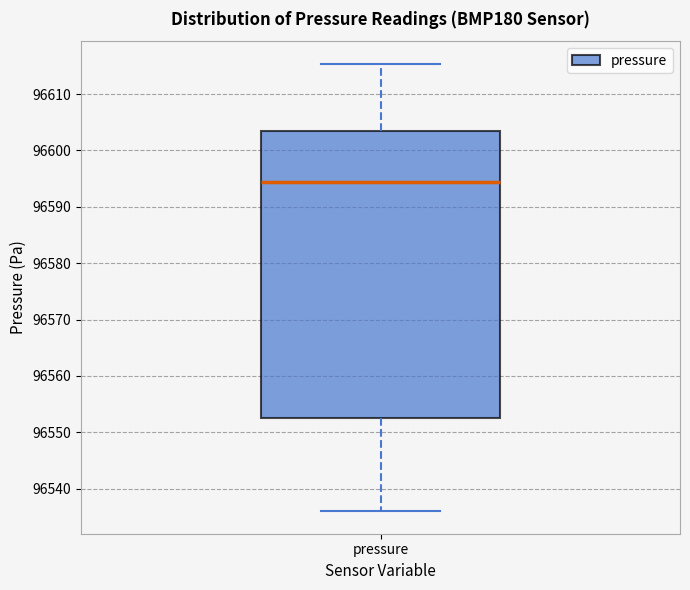

Read this box plot against the y-axis: the position of the median line, the range covered by the box, and the ends of both whiskers. The values are not printed on the chart, so give them approximately, as read against the axis.

median 96594, box 96553 to 96603, whiskers 96536 to 96615